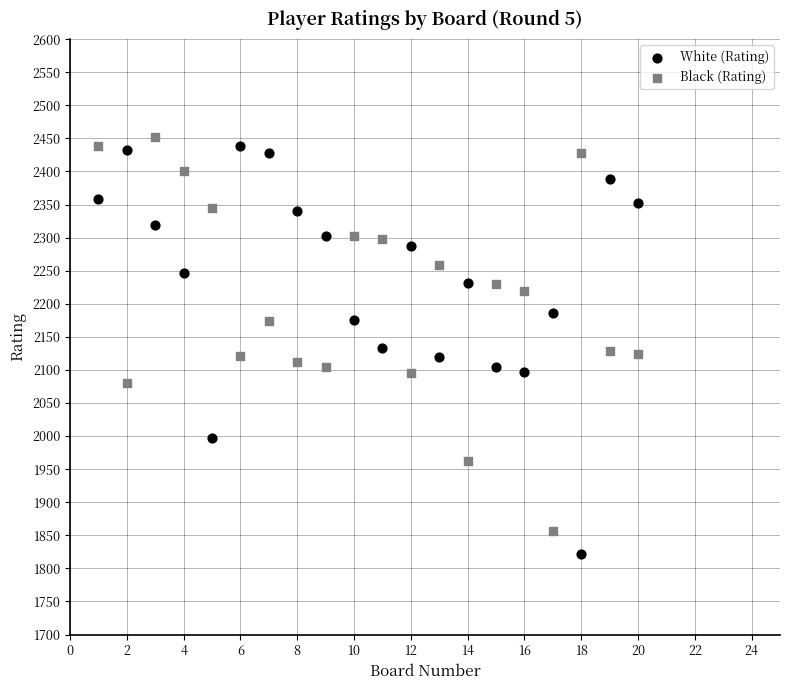

What is the X range (max minus min) for the scatter plot?

19